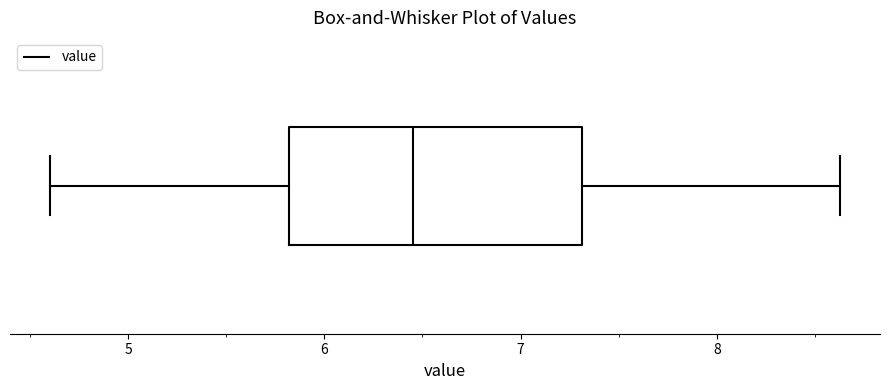

Where is the right edge of the box on the x-axis? The values are not printed on the chart, so give them approximately, as read against the axis.

7.3